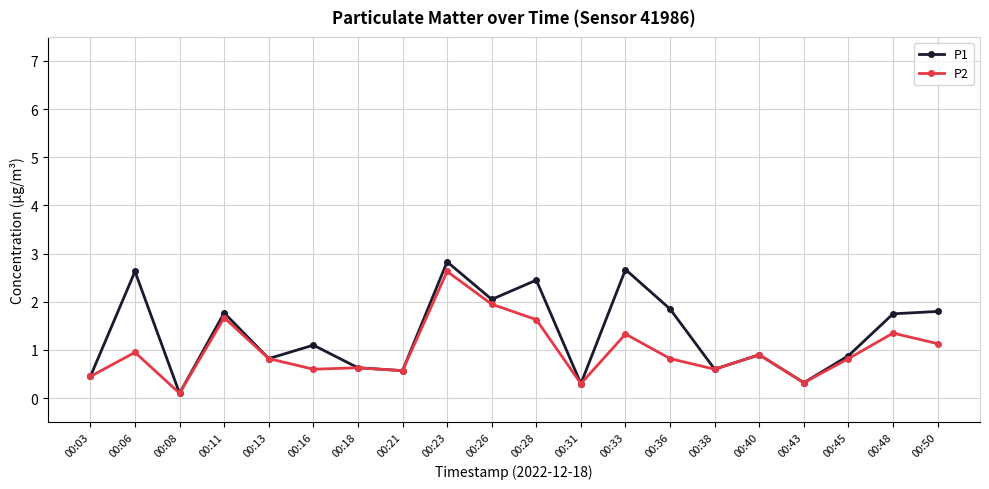

The value of P1 at 00:38 is 0.6. True or false?

True